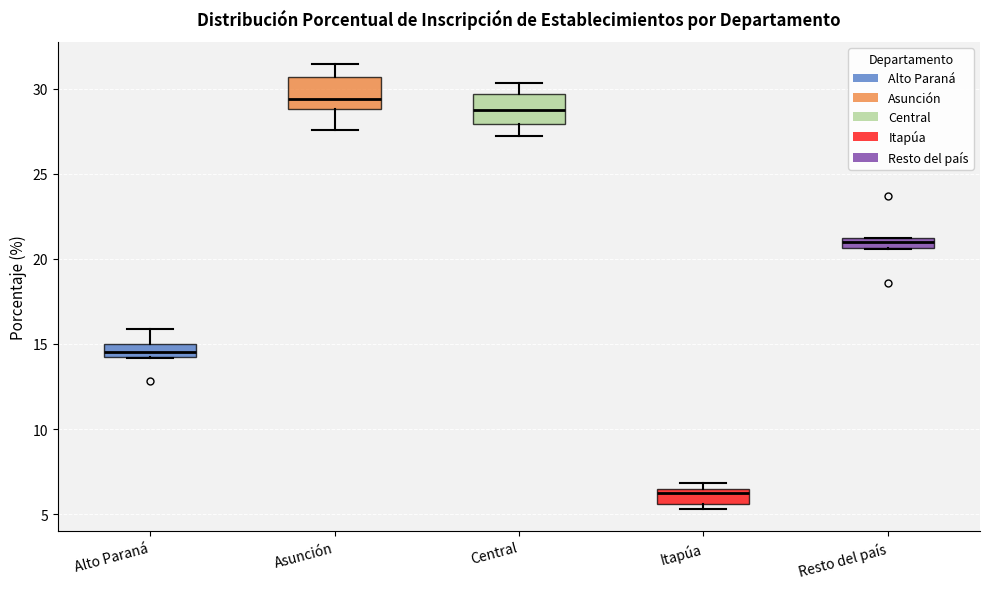

Which box has the highest median line?

Asunción